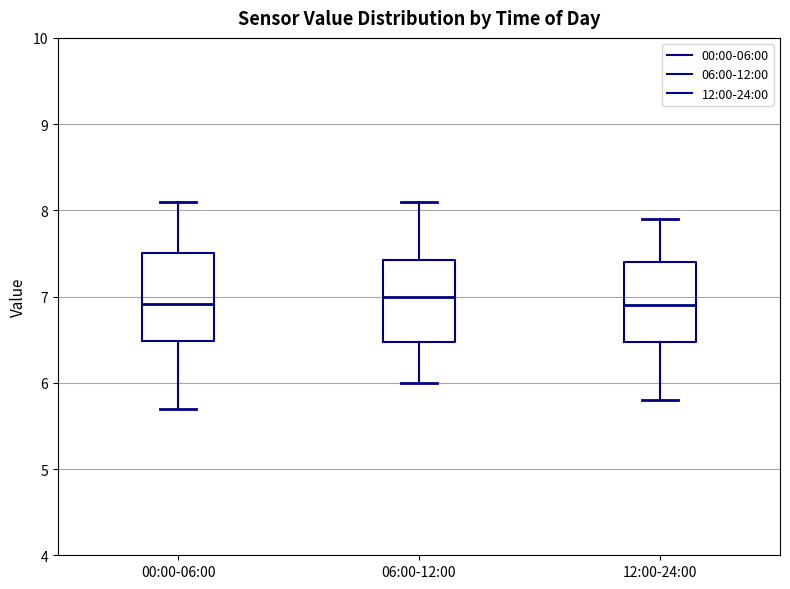

Reading left to right, read every box against the y-axis: the position of its median line, the range the box covers, and the ends of its whiskers. The values are not printed on the chart, so give them approximately, as read against the axis.

00:00-06:00: median 6.9, box 6.5 to 7.5, whiskers 5.7 to 8.1
06:00-12:00: median 7.0, box 6.5 to 7.4, whiskers 6.0 to 8.1
12:00-24:00: median 6.9, box 6.5 to 7.4, whiskers 5.8 to 7.9